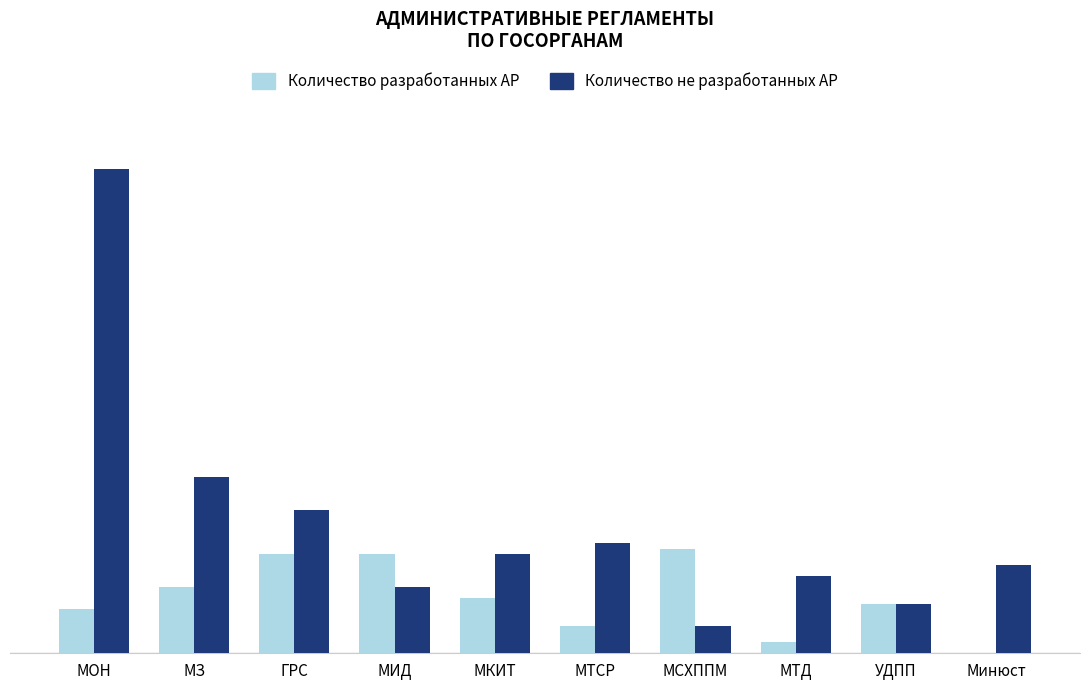

Reading left to right, transcribe all the data shown in this chart.

Количество разработанных АР: МОН=8	МЗ=12	ГРС=18	МИД=18	МКИТ=10	МТСР=5	МСХППМ=19	МТД=2	УДПП=9	Минюст=0
Количество не разработанных АР: МОН=88	МЗ=32	ГРС=26	МИД=12	МКИТ=18	МТСР=20	МСХППМ=5	МТД=14	УДПП=9	Минюст=16